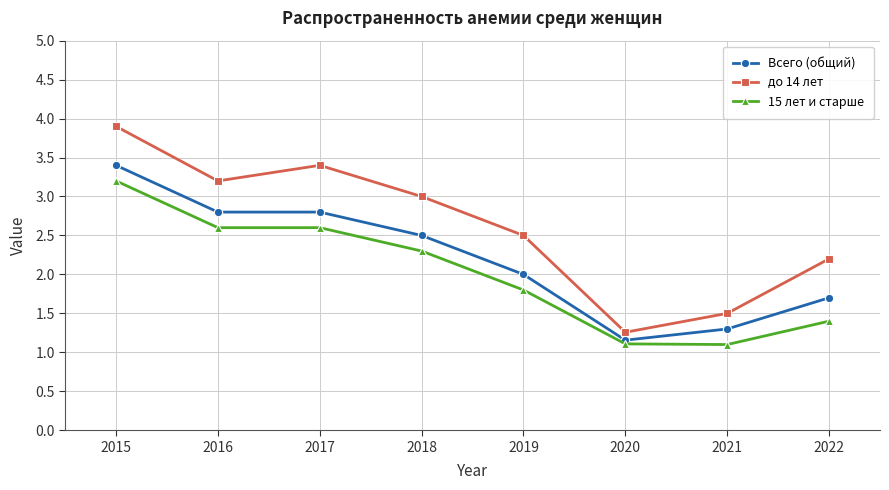

True or false: 15 лет и старше has more than 2 points higher than both neighbors.

False